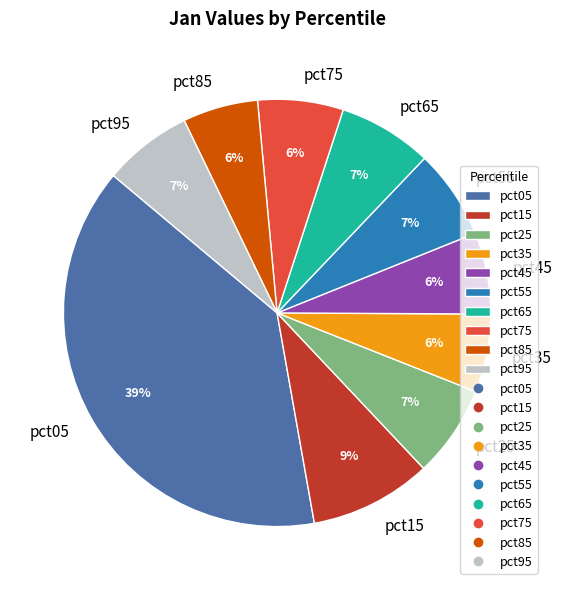

The pct05 slice represents 39% of the pie. True or false?

True